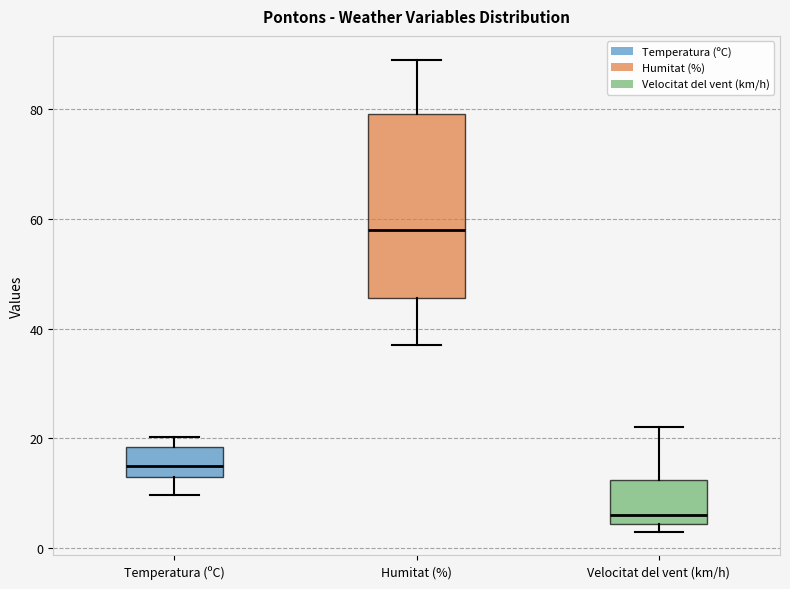

Where does the lower whisker of the box for Humitat (%) end on the y-axis? The values are not printed on the chart, so give them approximately, as read against the axis.

38